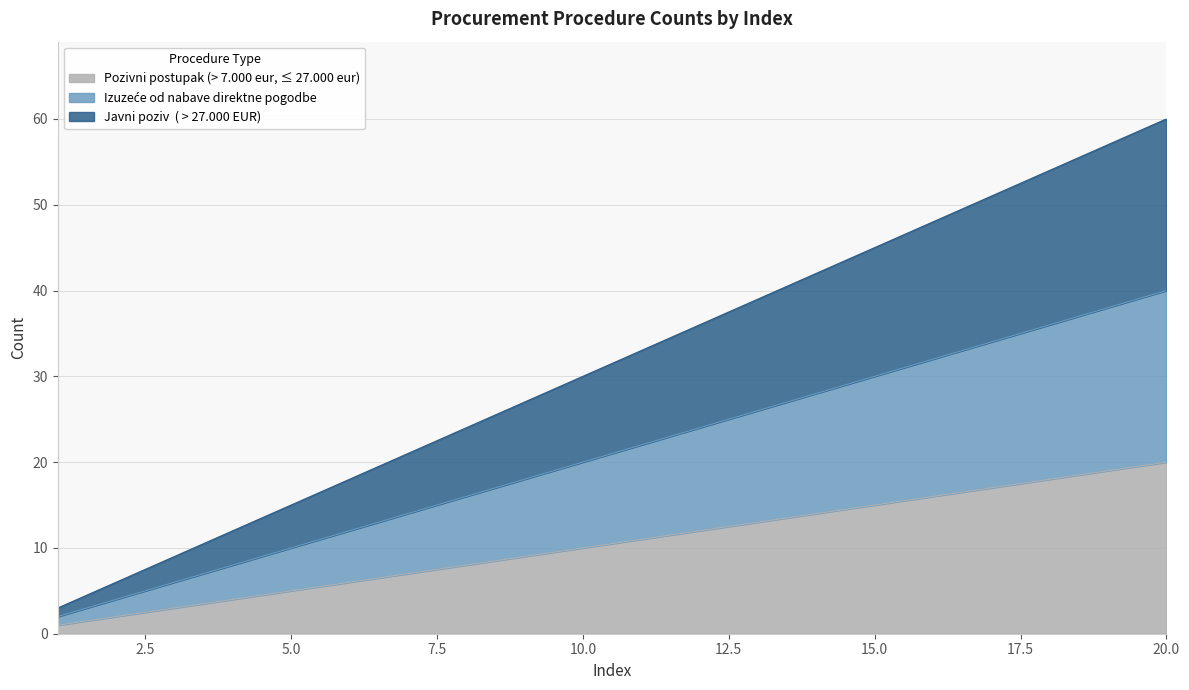

True or false: Pozivni postupak (> 7.000 eur, ≤ 27.000 eur) has more than 2 points higher than both neighbors.

False